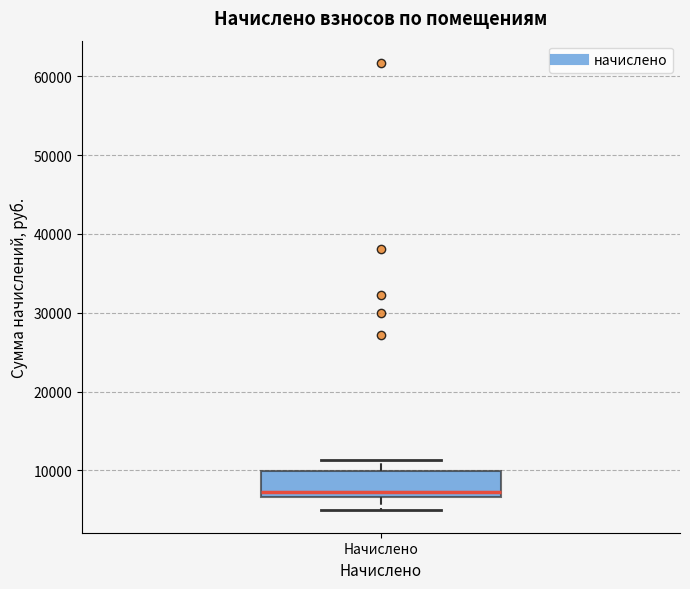

Read this box plot against the y-axis: the position of the median line, the range covered by the box, and the ends of both whiskers. The values are not printed on the chart, so give them approximately, as read against the axis.

median 7000 (just above the box's lower edge), box 7000 to 10000, whiskers 5000 to 11000